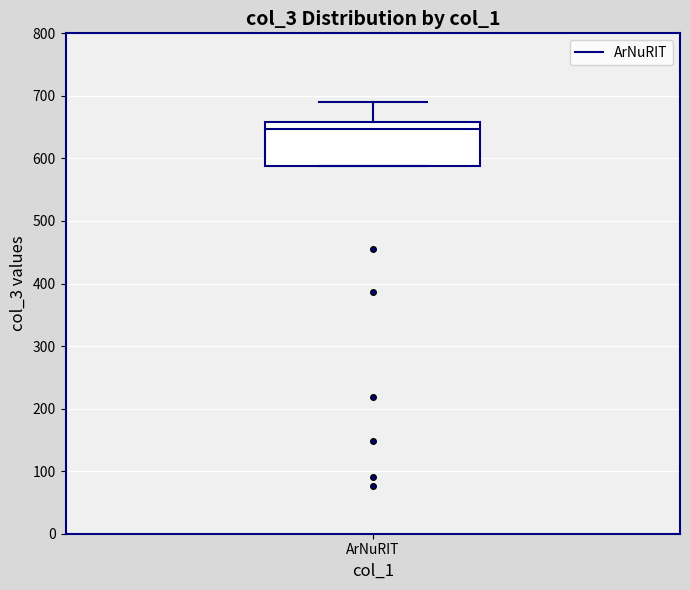

Where does the median line of the box for ArNuRIT sit on the y-axis? The values are not printed on the chart, so give them approximately, as read against the axis.

650